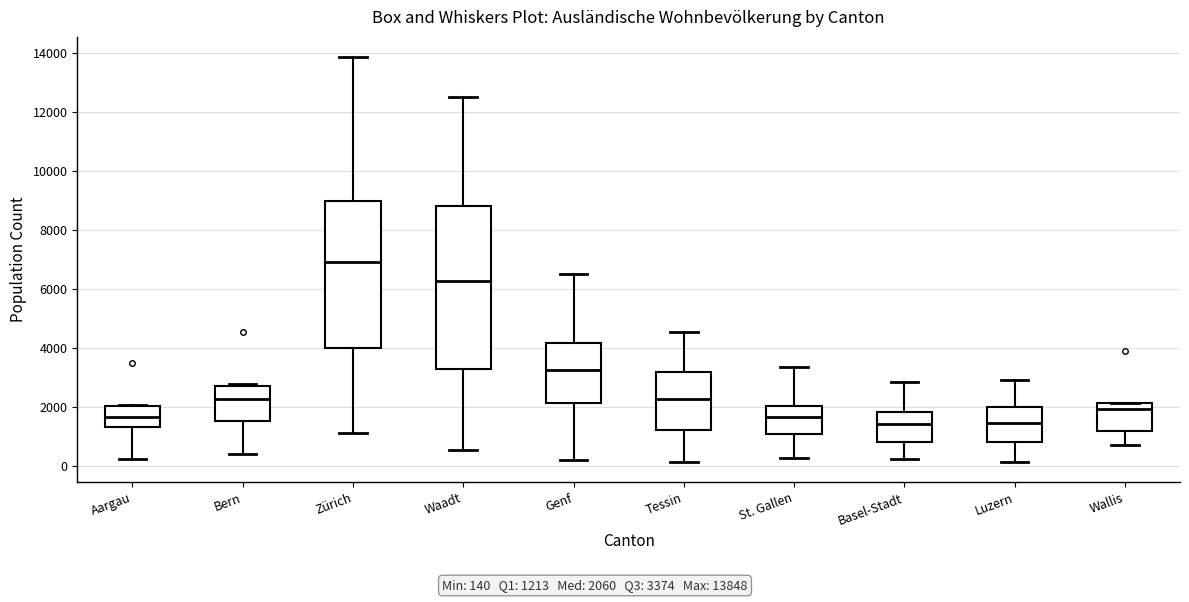

Which box is the tallest, from its lower edge to its upper edge?

Waadt